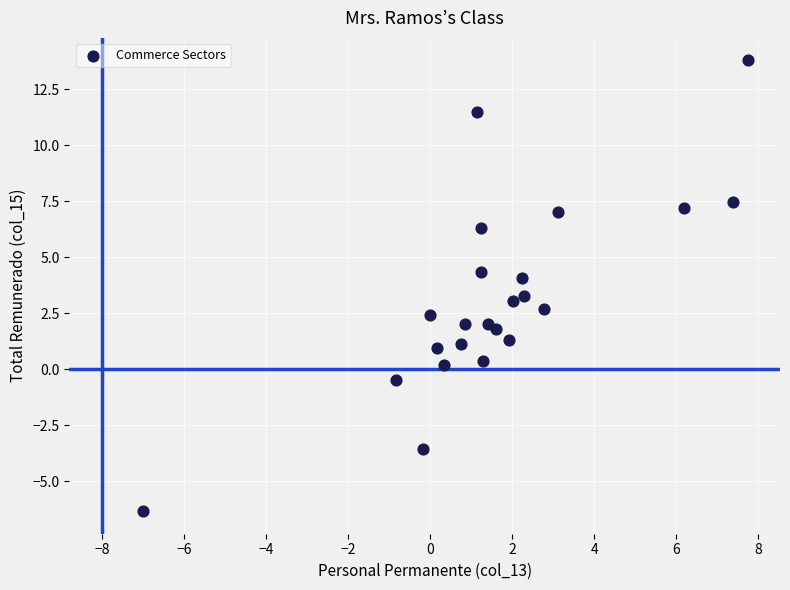

What is the range of Y values (max minus min)?

20.1